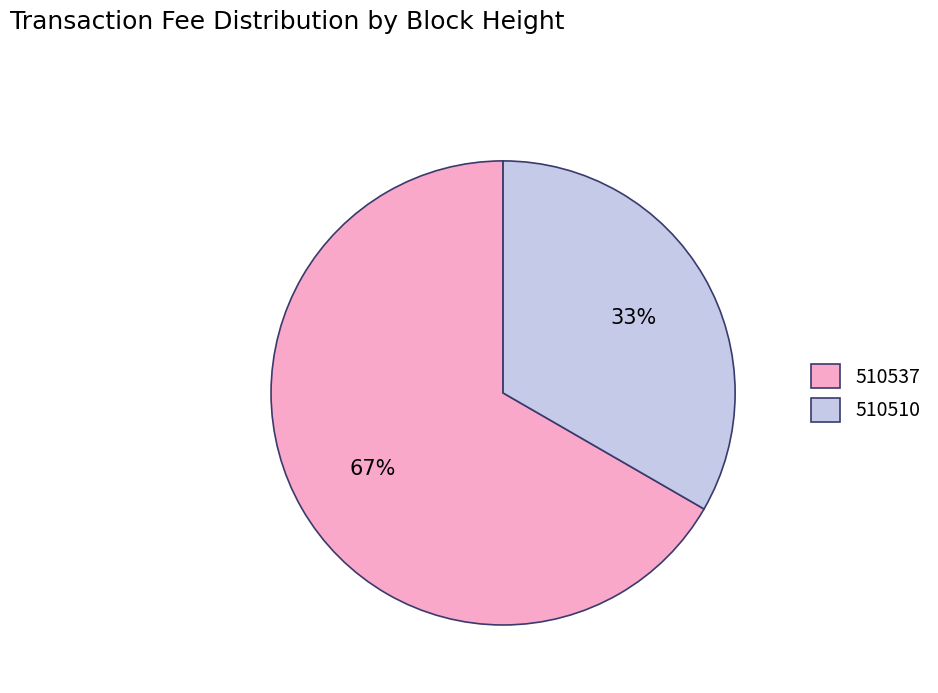

Rank the categories by value from lowest to highest.

510510, 510537